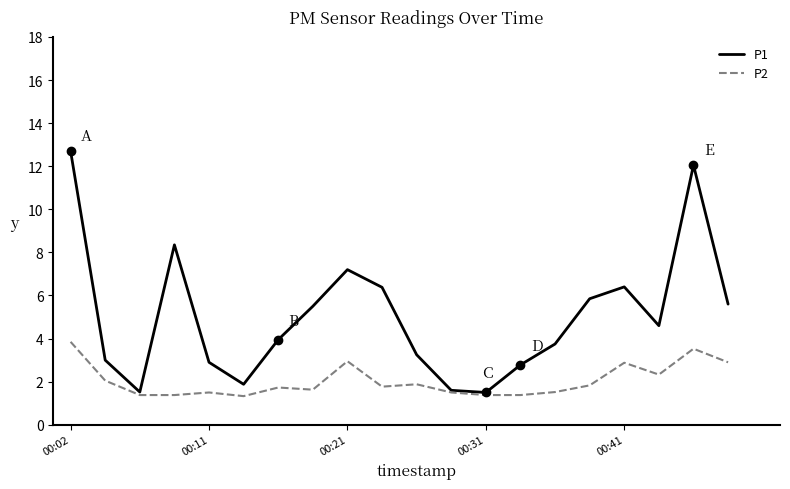

What is the greatest value displayed?

12.7